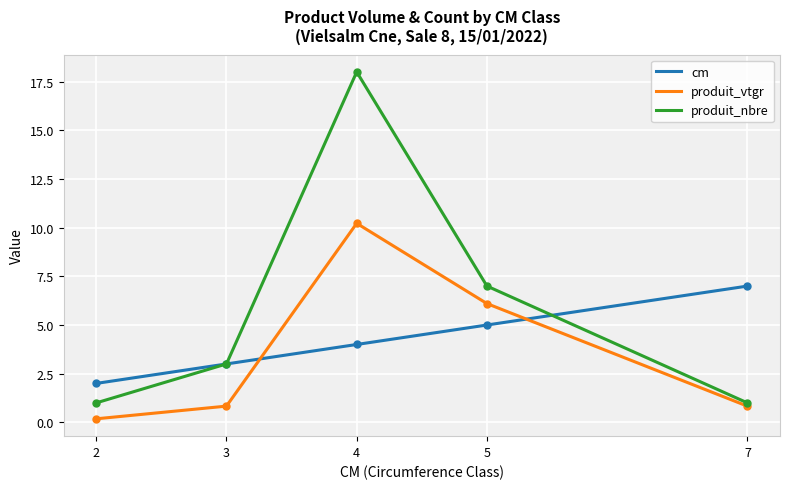

What is the difference between the highest and lowest values at 4?

14.0